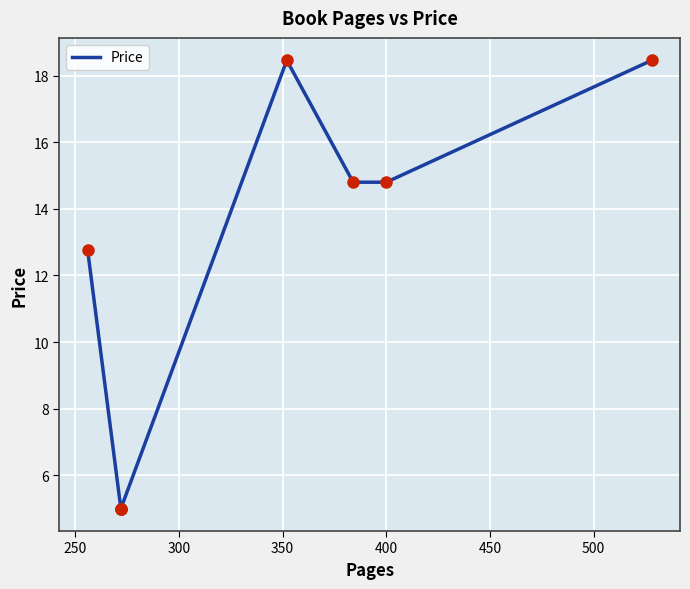

What is the ratio of the value at 500 to the value at 300?

3.0